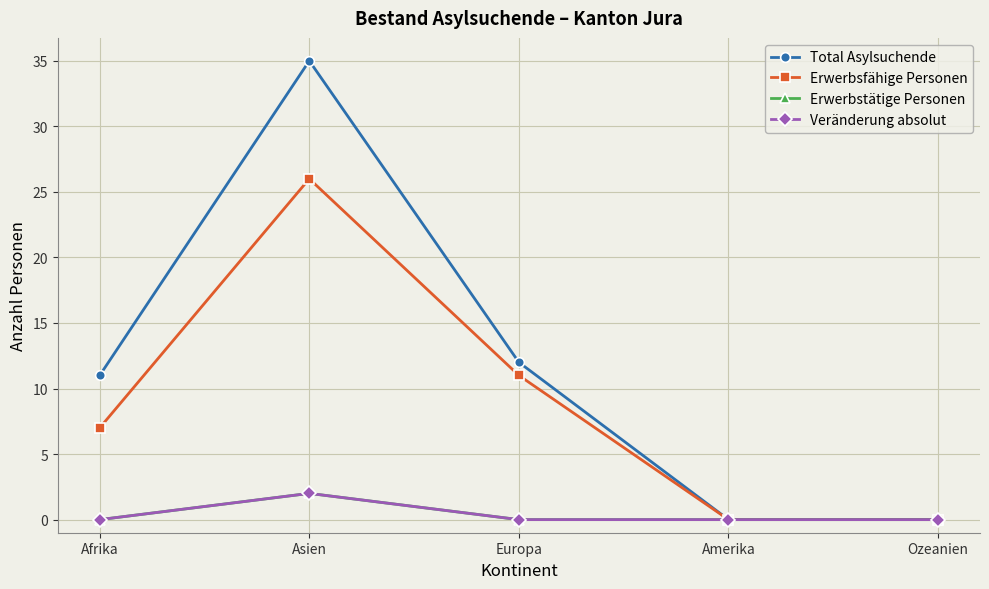

True or false: Erwerbstätige Personen and Veränderung absolut cross at least once.

False